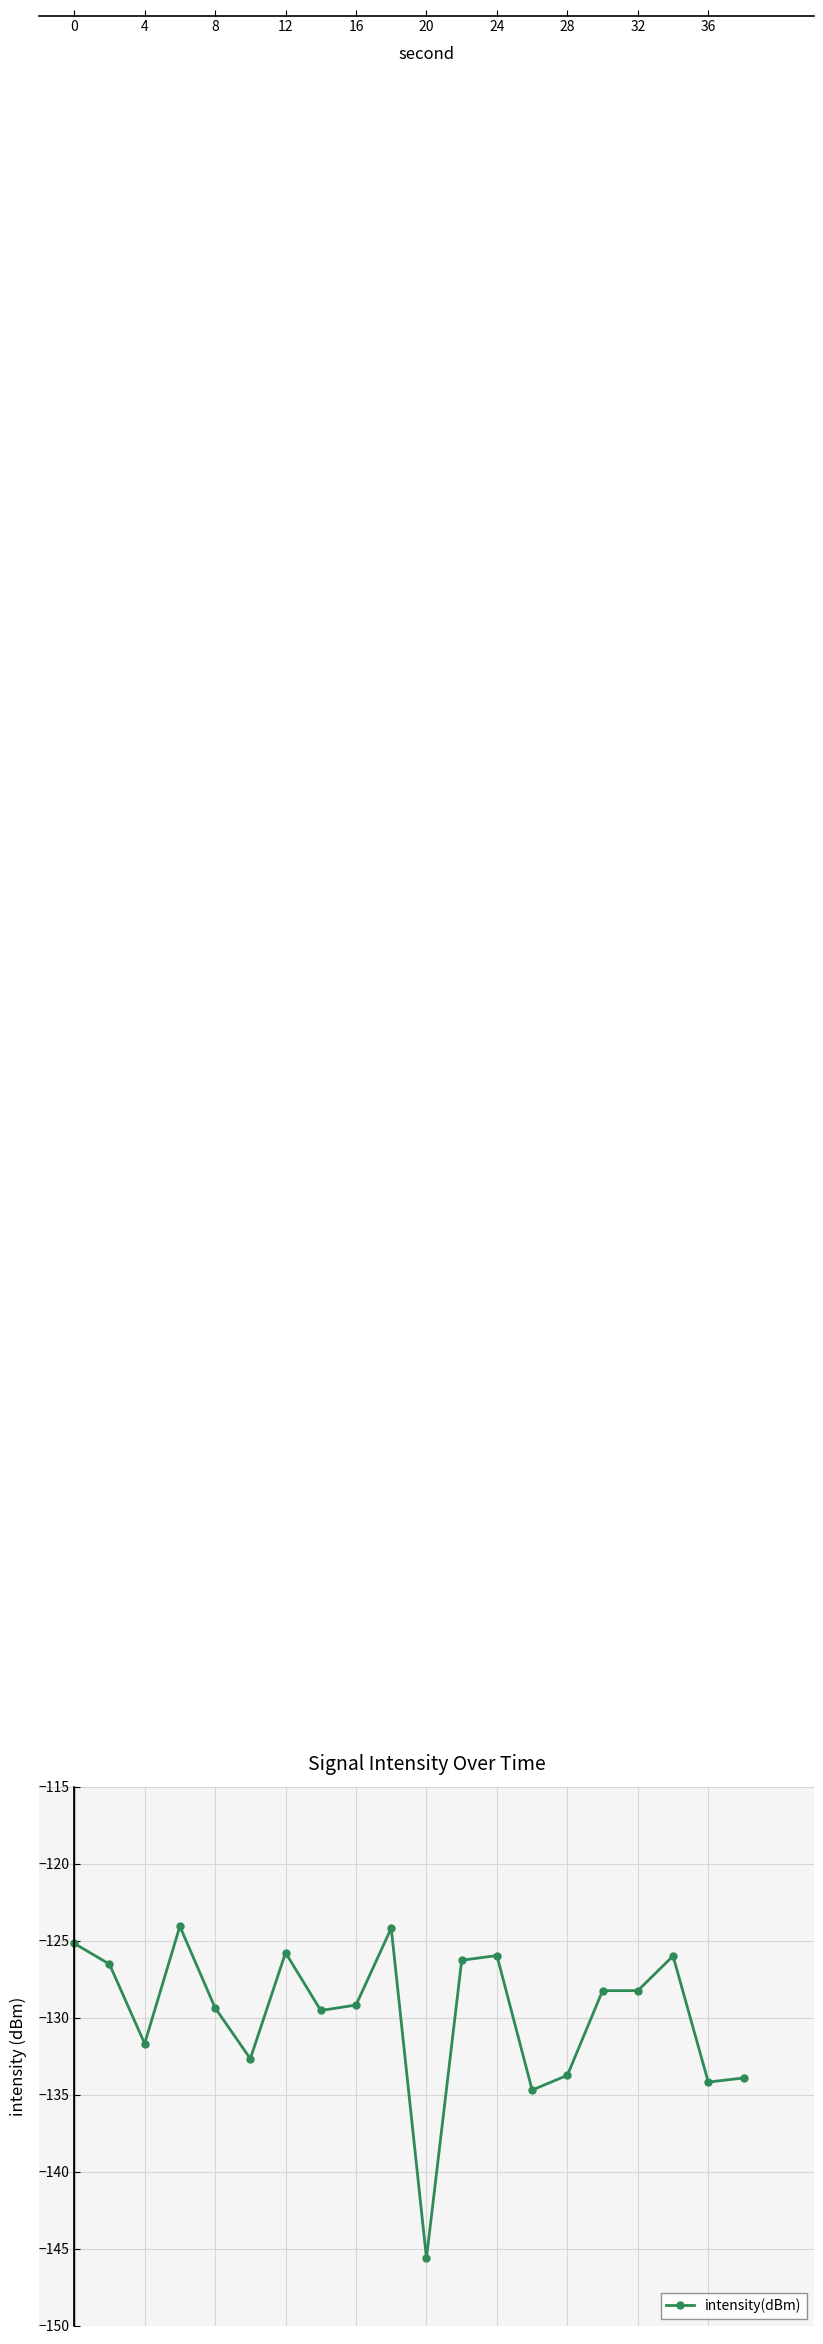

What is the average value?

-129.8